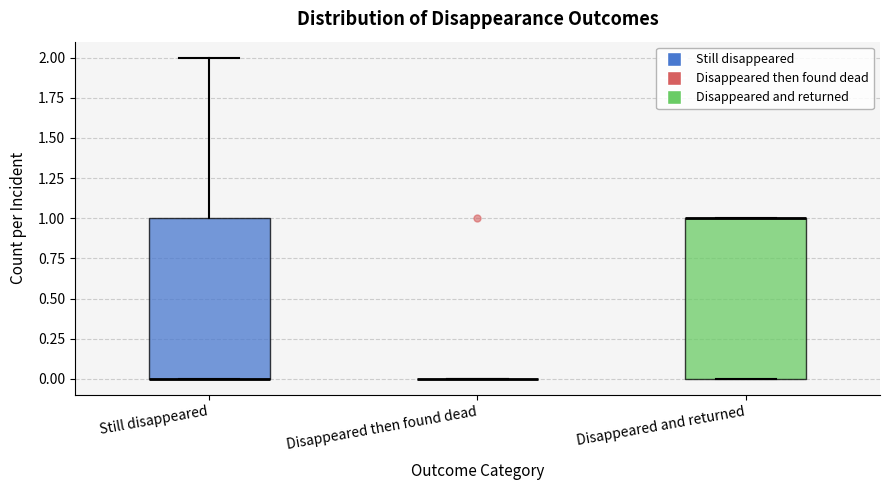

Reading left to right, read every box against the y-axis: the position of its median line, the range the box covers, and the ends of its whiskers. The values are not printed on the chart, so give them approximately, as read against the axis.

Still disappeared: median 0 (drawn on the box's lower edge), box 0 to 1, whiskers 0 to 2
Disappeared then found dead: box collapsed to a line at 0, whiskers 0 to 0
Disappeared and returned: median 1 (drawn on the box's upper edge), box 0 to 1, whiskers 0 to 1